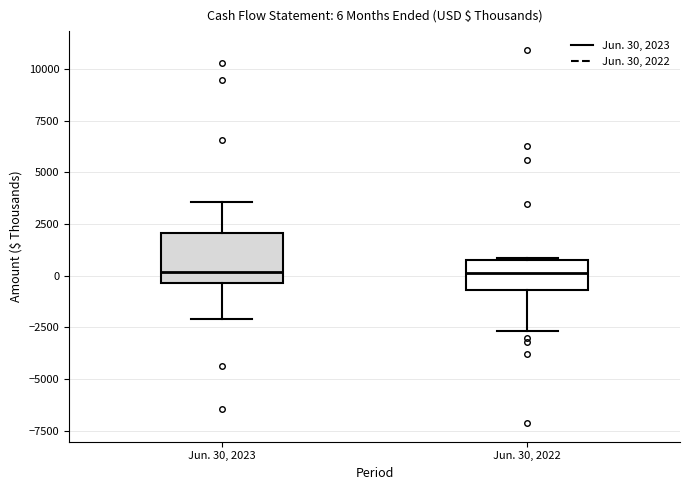

Comparing the boxes themselves (not the whiskers), which one is the tallest?

Jun. 30, 2023